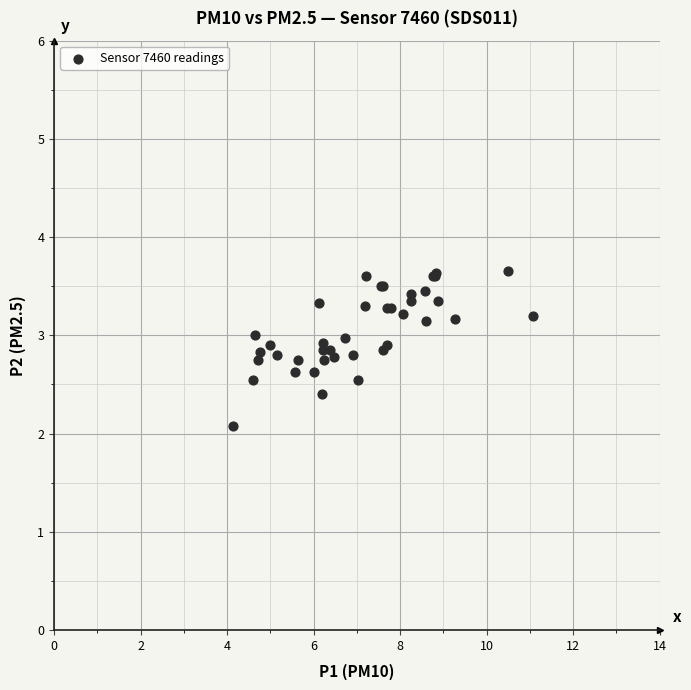

What Y value in the scatter plot is closest to 2?

2.1